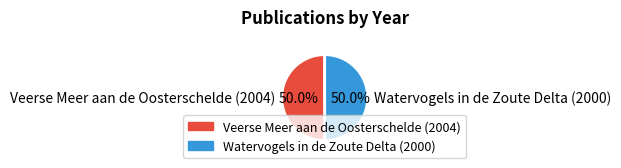

What percentage do Watervogels in de Zoute Delta (2000) and Veerse Meer aan de Oosterschelde (2004) together represent?

100.0%